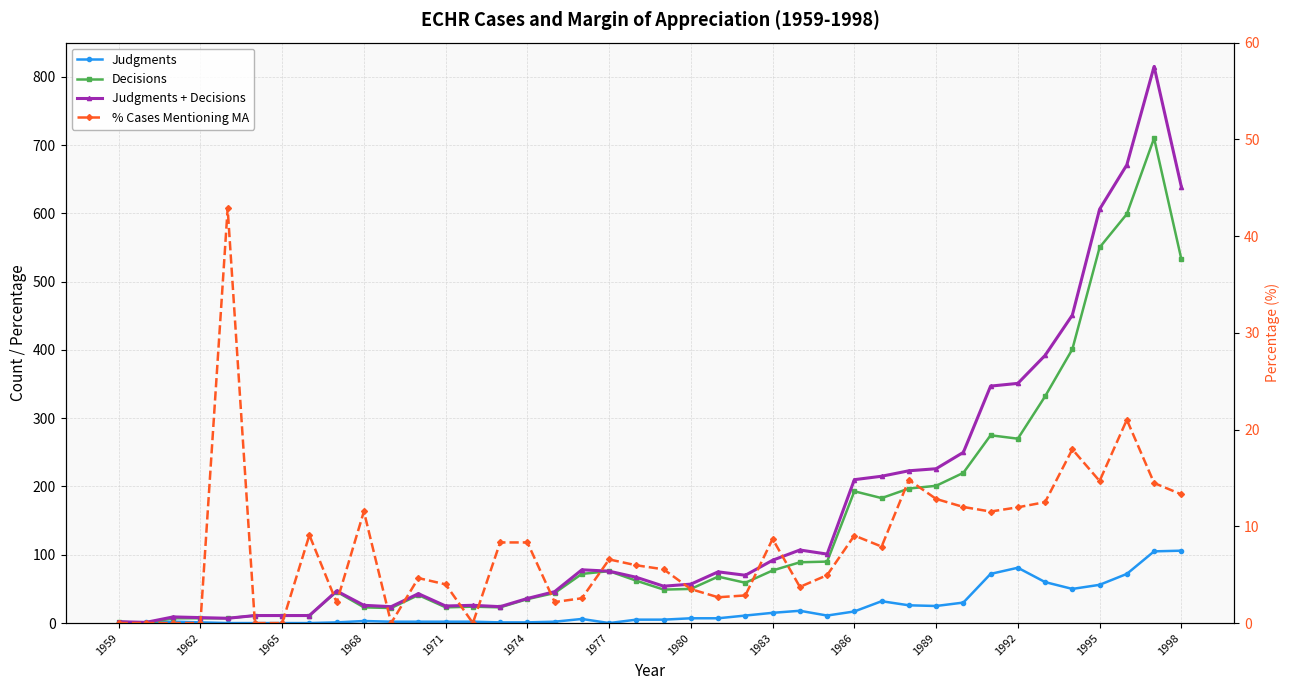

Which series has the largest total across all categories?

Judgments + Decisions